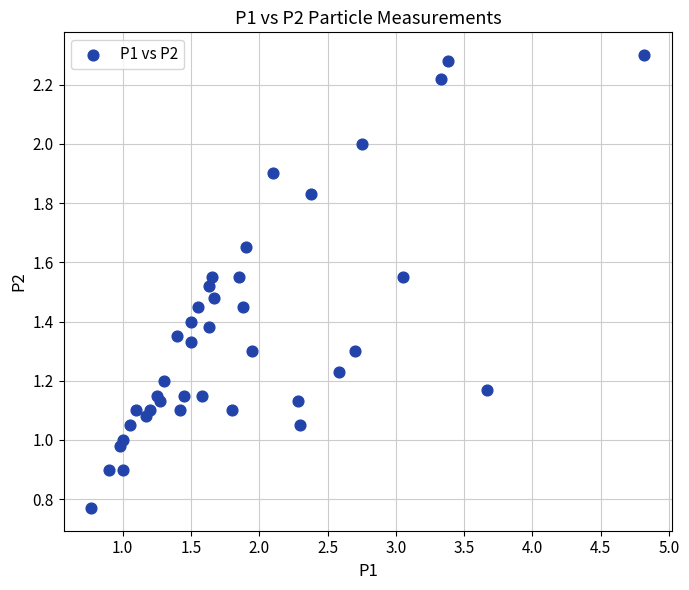

What is the range of X values (max minus min)?

4.1